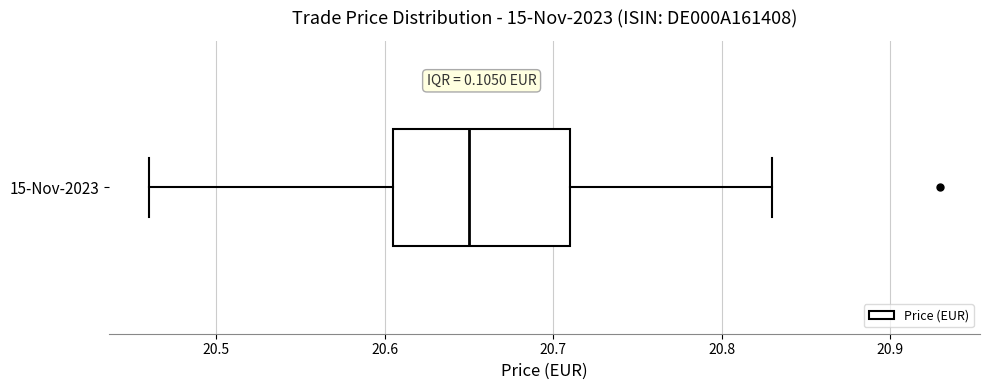

Where does the right whisker of the box for 15-Nov-2023 end on the x-axis? The values are not printed on the chart, so give them approximately, as read against the axis.

20.83